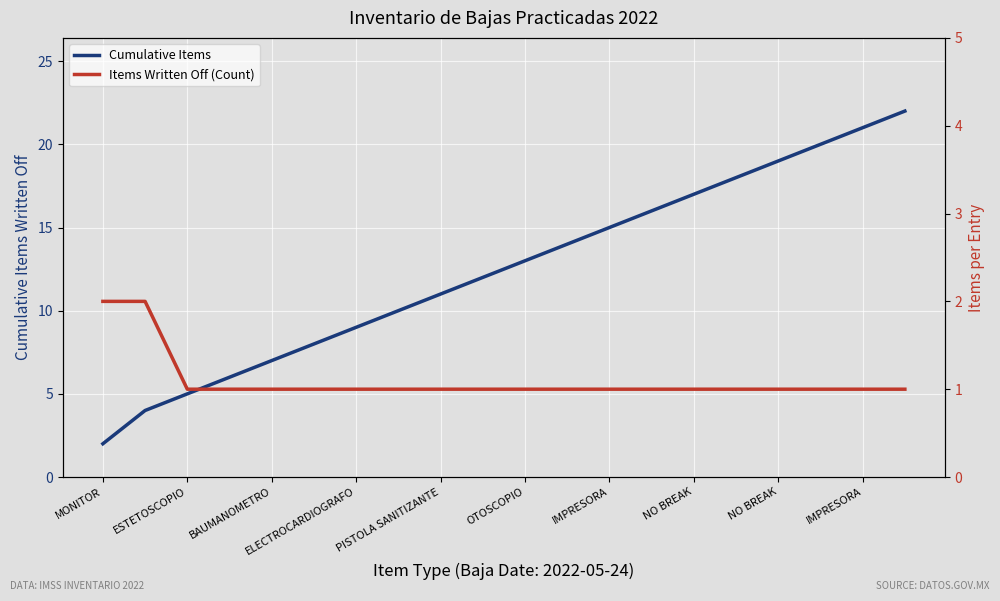

Is it true that Items Written Off (Count) equals 1 at 13?

True